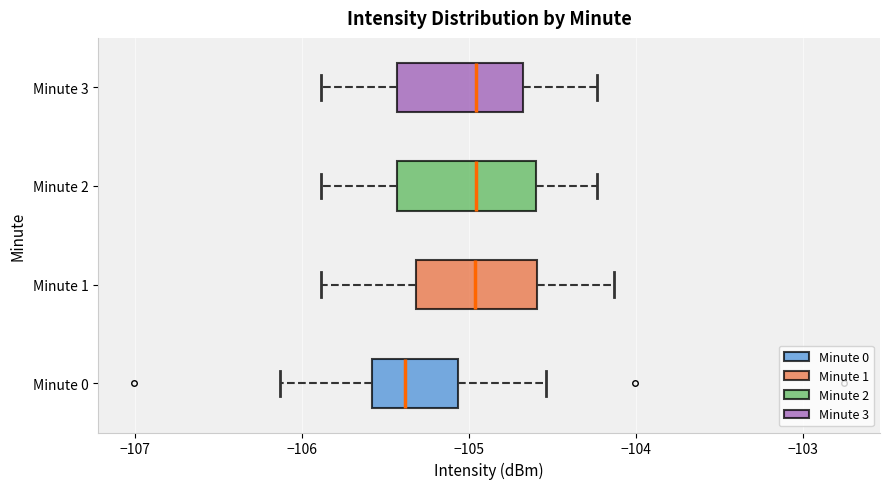

Reading bottom to top, read every box against the x-axis: the position of its median line, the range the box covers, and the ends of its whiskers. The values are not printed on the chart, so give them approximately, as read against the axis.

Minute 0: median -105.4, box -105.6 to -105.1, whiskers -106.1 to -104.5
Minute 1: median -105.0, box -105.3 to -104.6, whiskers -105.9 to -104.1
Minute 2: median -105.0, box -105.4 to -104.6, whiskers -105.9 to -104.2
Minute 3: median -105.0, box -105.4 to -104.7, whiskers -105.9 to -104.2